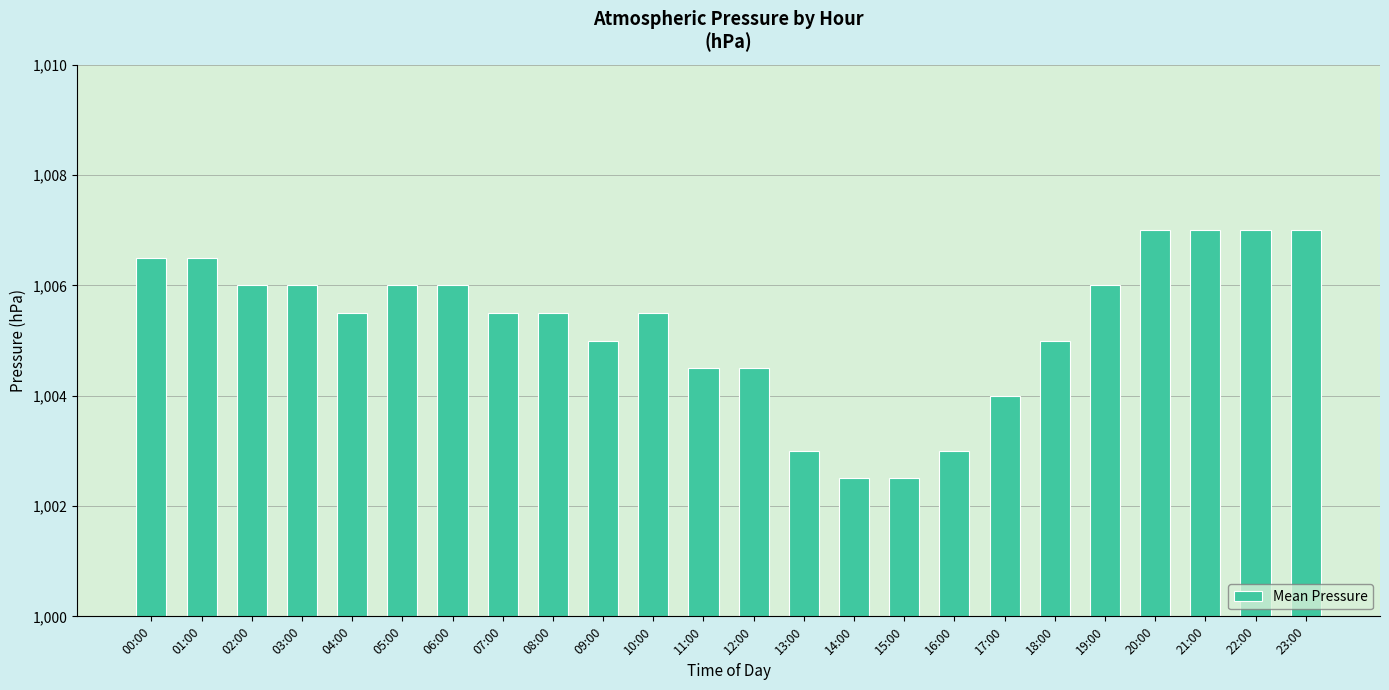

What is the greatest value displayed?

1007.0